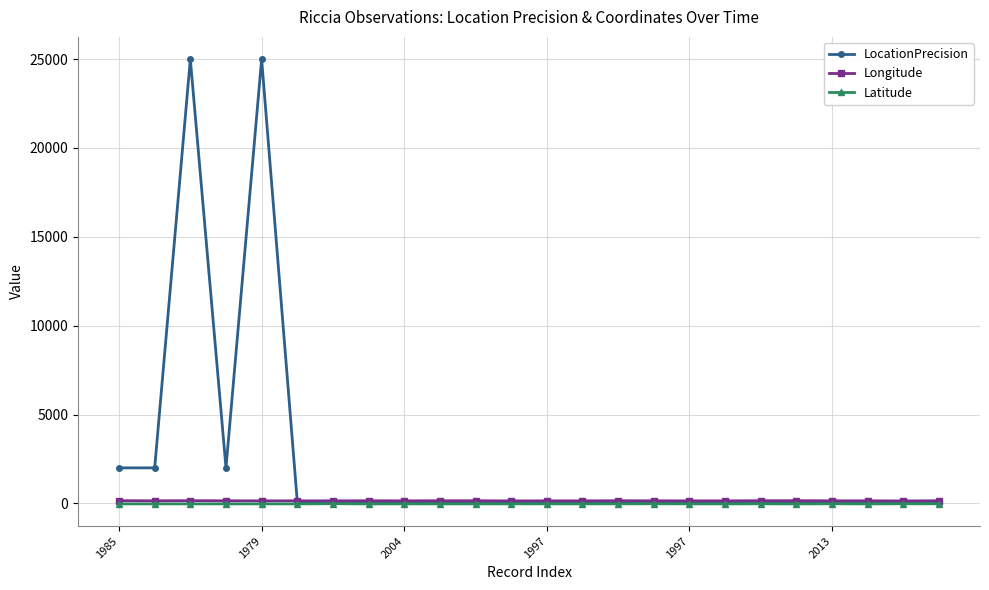

What is the maximum value shown in the chart?

25000.0